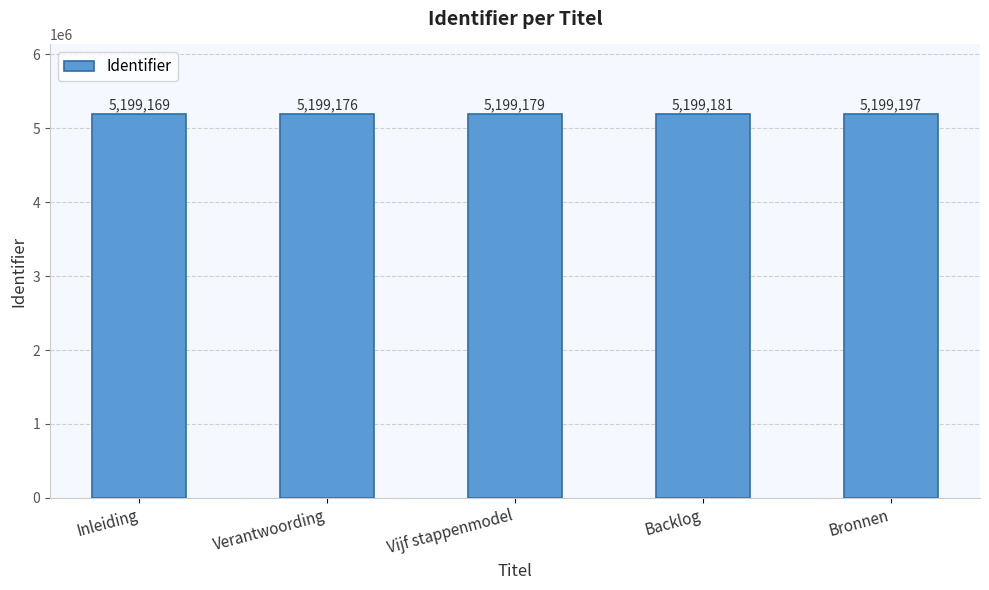

What is the value of the 4th bar from the left?

5199181